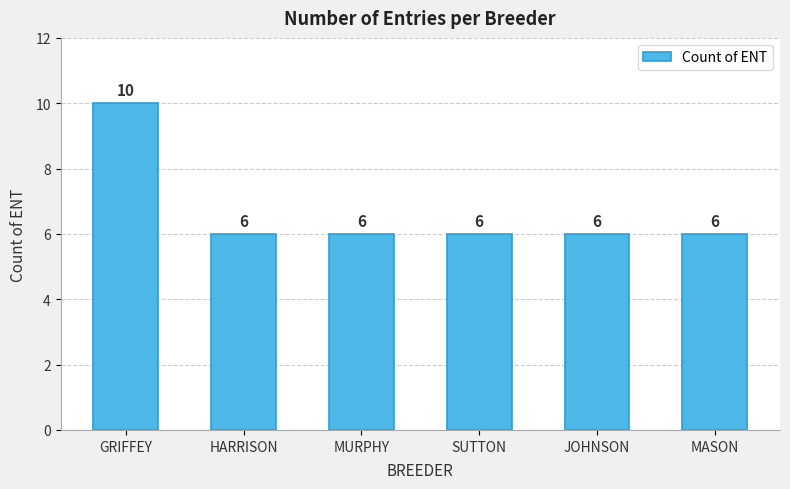

Which category has the highest value across all series?

GRIFFEY